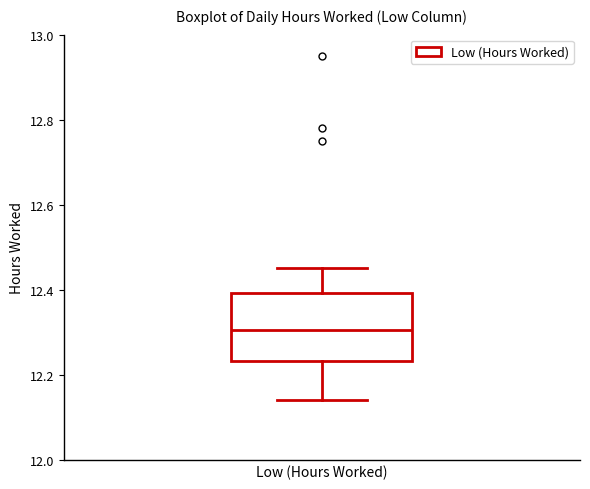

Transcribe this box plot: give where the median line is, the range the box spans, and where the two whiskers end, as read against the y-axis. The values are not printed on the chart, so give them approximately, as read against the axis.

median 12.30, box 12.24 to 12.40, whiskers 12.14 to 12.46